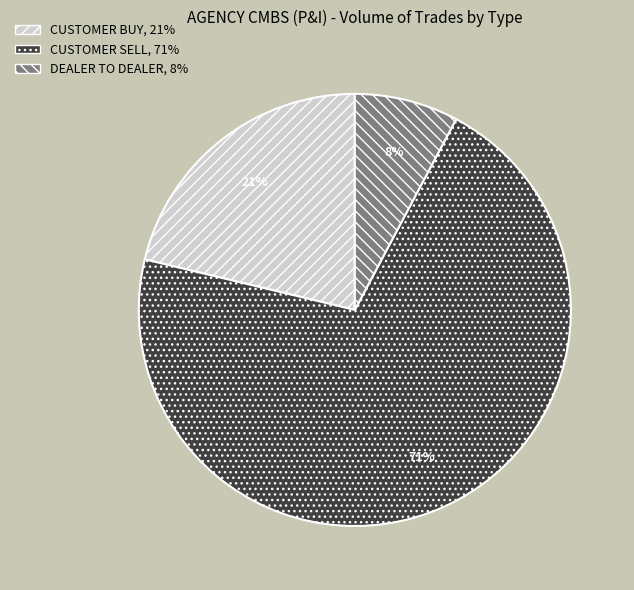

Combined, do CUSTOMER BUY and CUSTOMER SELL account for over 50%?

Yes